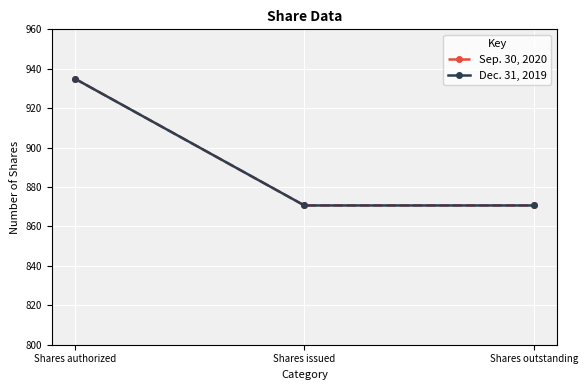

Does the chart have visible grid lines?

Yes